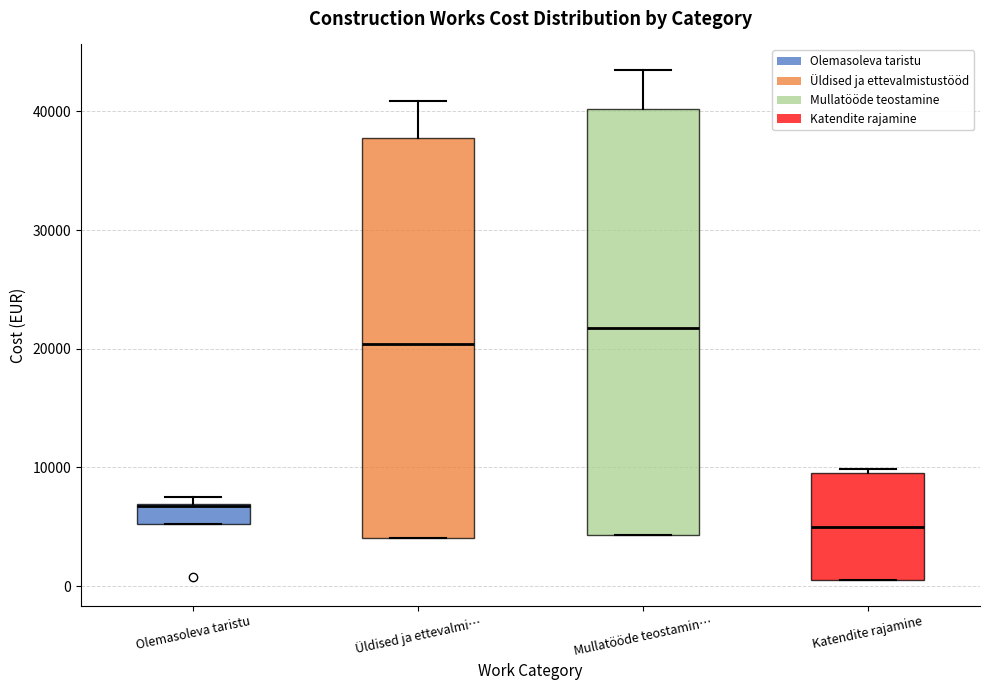

Comparing the boxes themselves (not the whiskers), which one is the tallest?

Mullatööde teostamin…